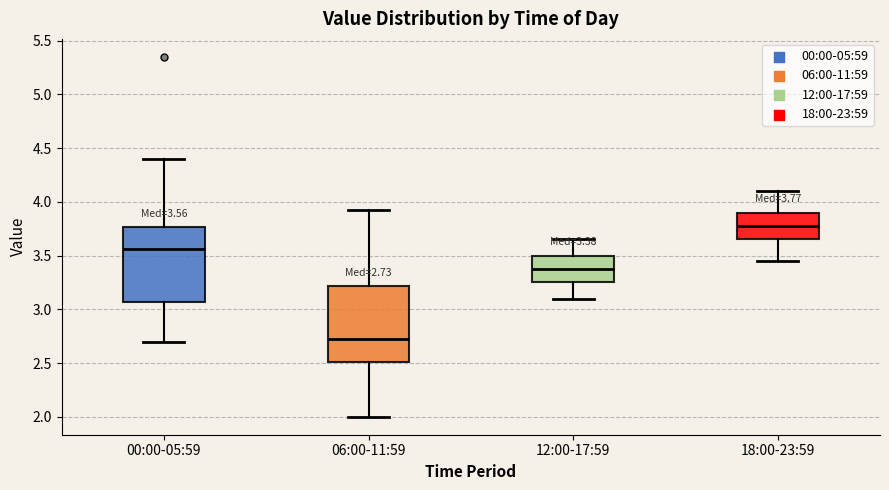

Which box has the lowest median line?

06:00-11:59